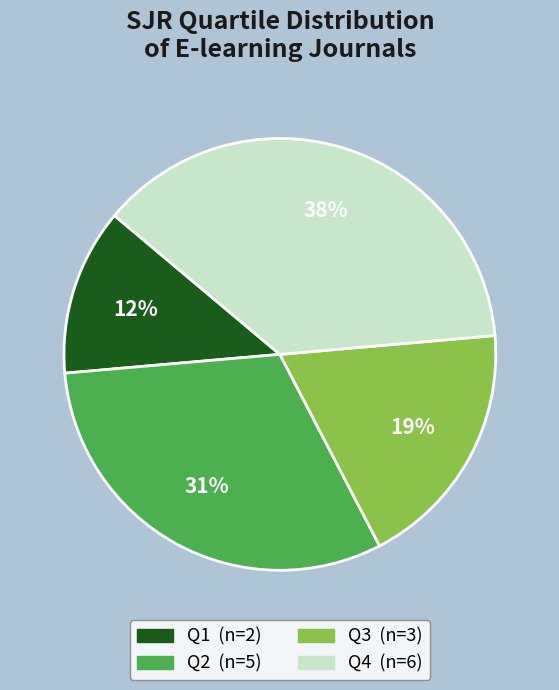

To the nearest percent, what is the average slice percentage?

25%